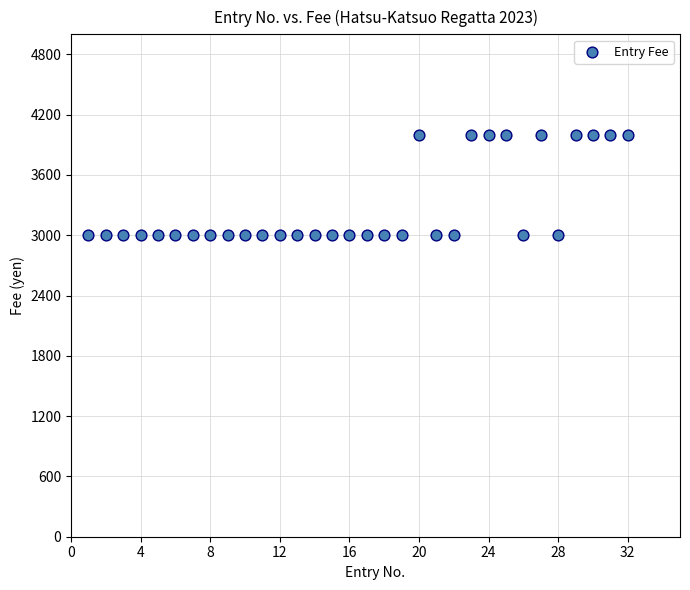

What is the range of X values (max minus min)?

31